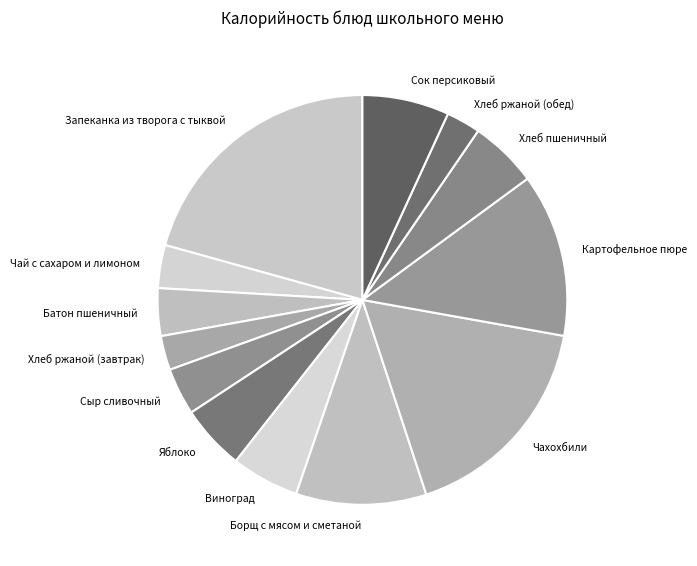

Which category has the biggest portion of the pie?

Запеканка из творога с тыквой